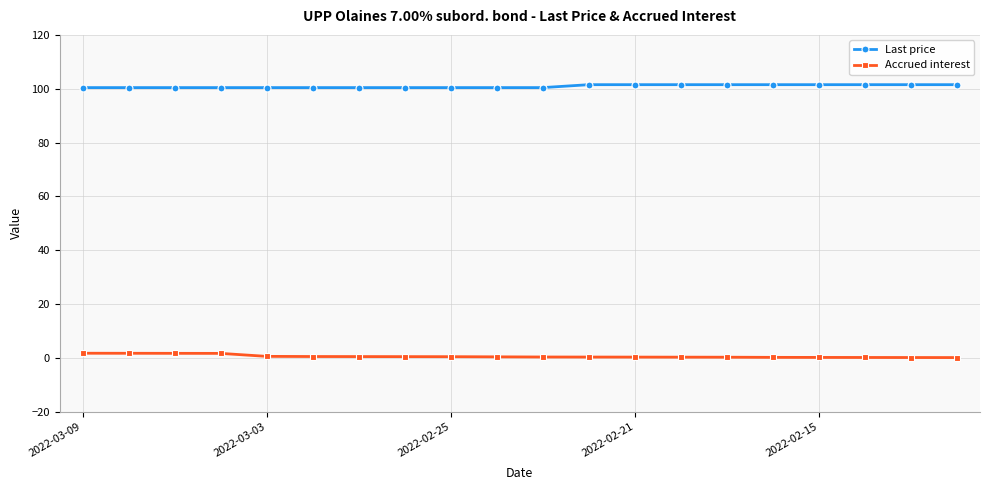

Which series has the largest total across all categories?

Last price